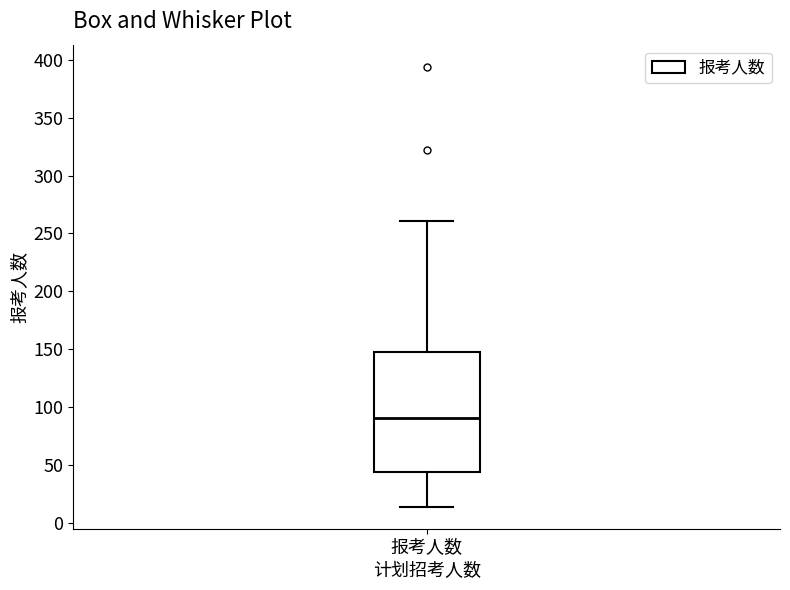

Read this box plot against the y-axis: the position of the median line, the range covered by the box, and the ends of both whiskers. The values are not printed on the chart, so give them approximately, as read against the axis.

median 90, box 45 to 145, whiskers 15 to 260